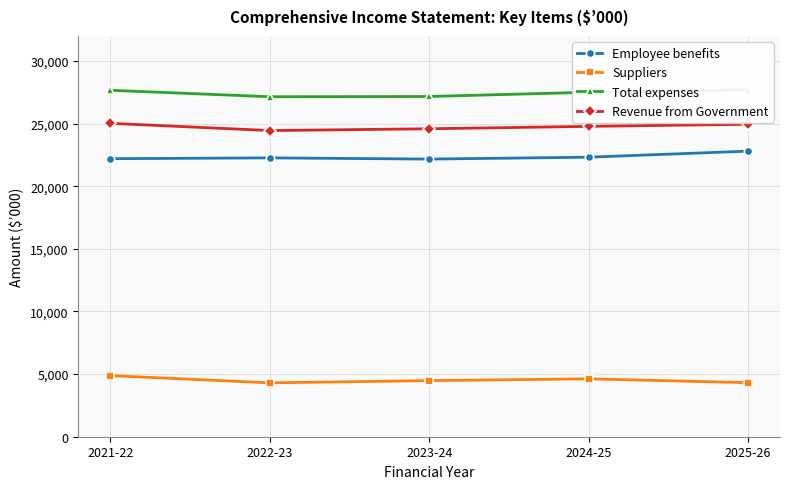

The Revenue from Government series shows 34341 at 2025-26. True or false?

False